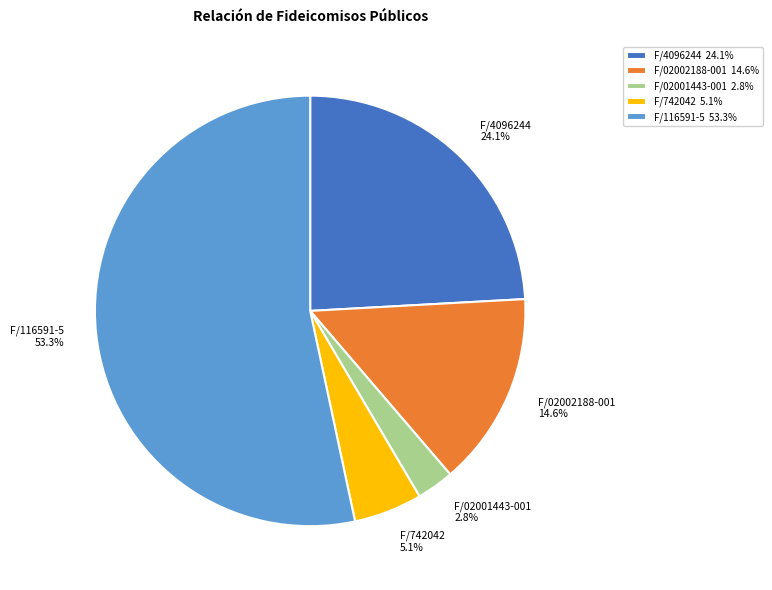

What portion of the pie excludes F/02002188-001?

85.4%